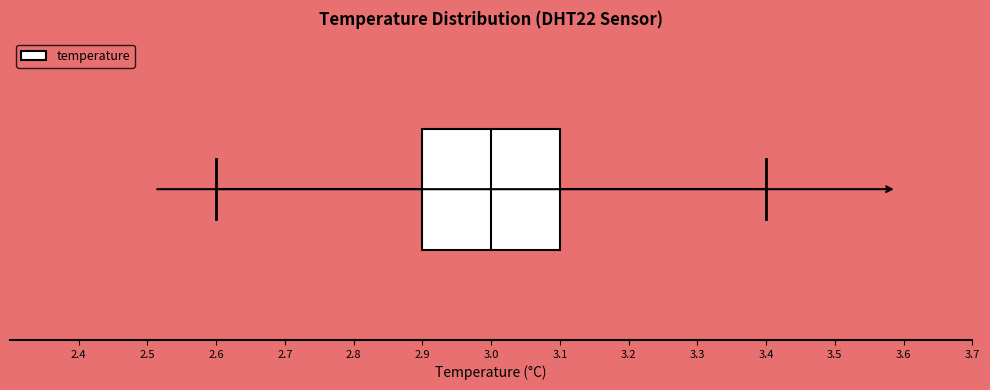

Transcribe this box plot: give where the median line is, the range the box spans, and where the two whiskers end, as read against the x-axis. The values are not printed on the chart, so give them approximately, as read against the axis.

median 3.0, box 2.9 to 3.1, whiskers 2.6 to 3.4